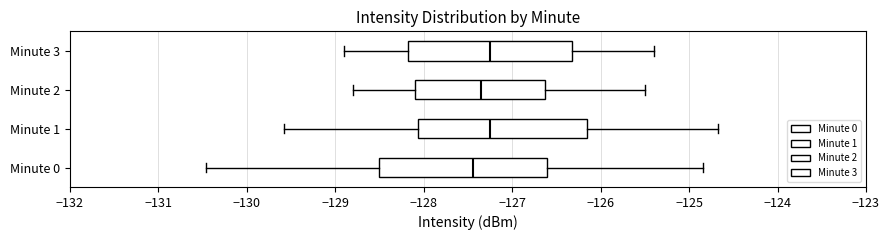

Where is the left edge of the box for Minute 0 on the x-axis? The values are not printed on the chart, so give them approximately, as read against the axis.

-128.5